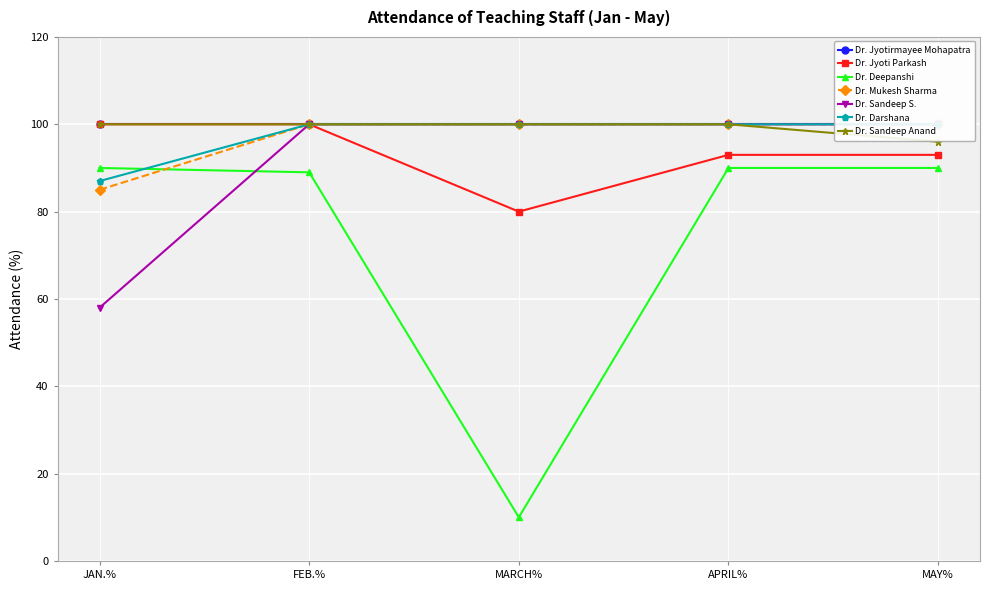

What is the lowest value of the Dr. Jyoti Parkash series?

80